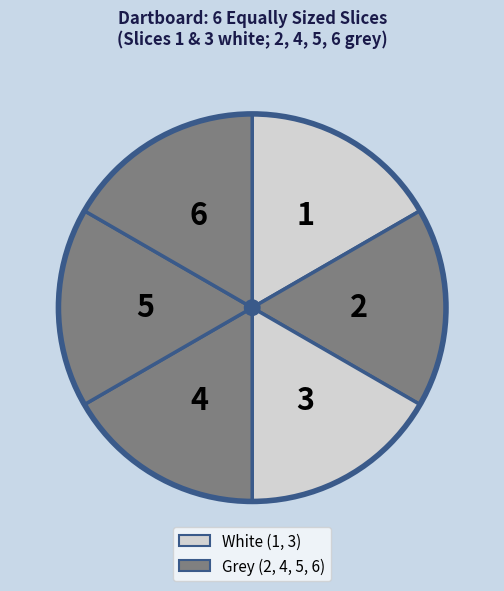

What is the smallest slice in the pie chart?

1